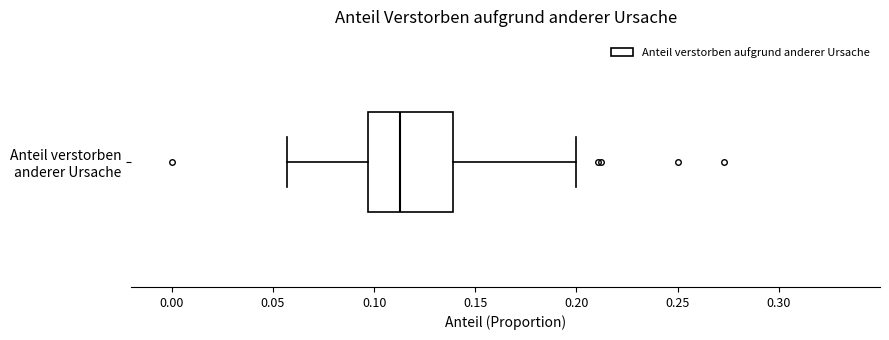

Read this box plot against the x-axis: the position of the median line, the range covered by the box, and the ends of both whiskers. The values are not printed on the chart, so give them approximately, as read against the axis.

median 0.115, box 0.095 to 0.140, whiskers 0.055 to 0.200